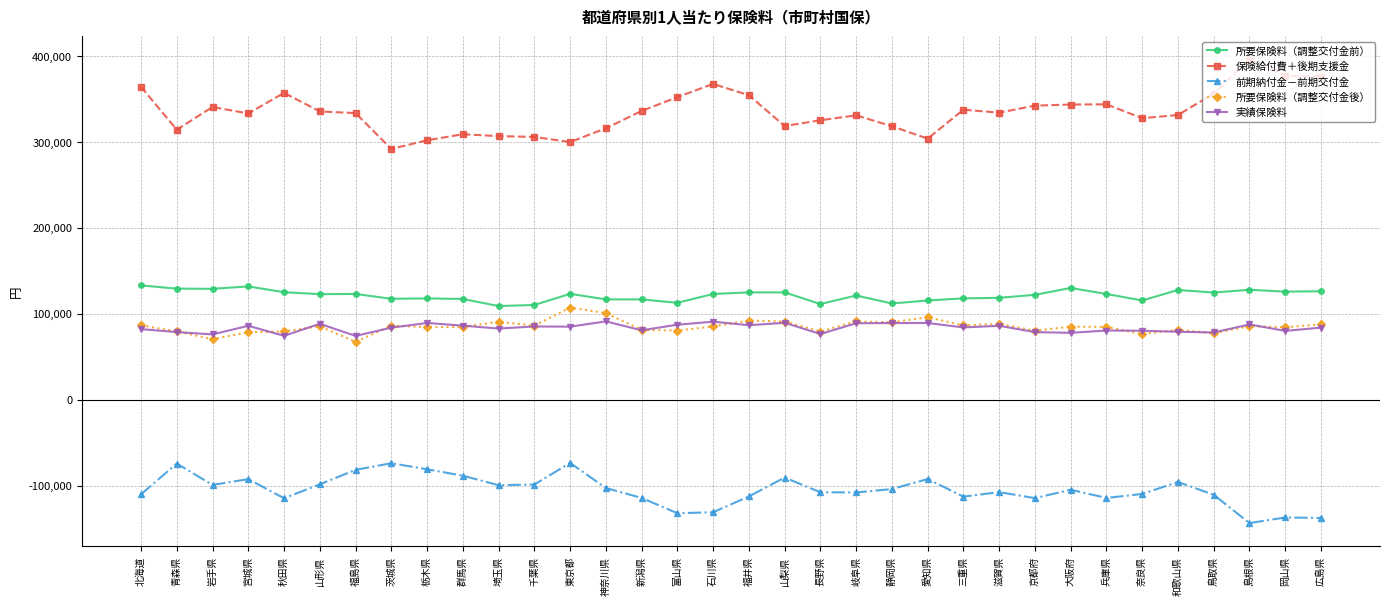

What is the sum of the 保険給付費＋後期支援金 values at 秋田県 and 京都府?

699425.7